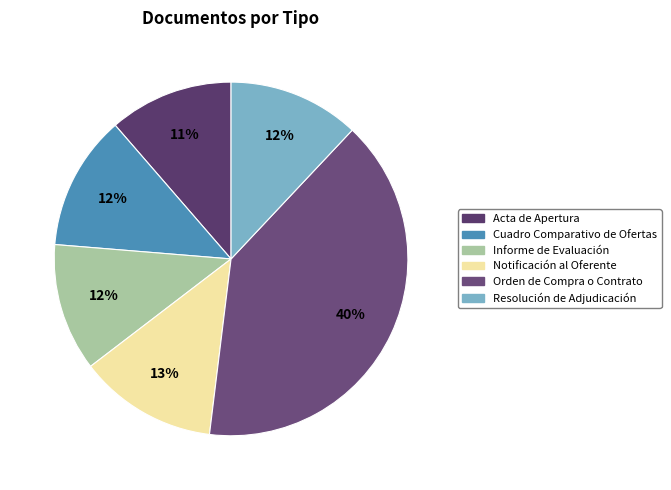

To the nearest percent, what is the difference between the largest and smallest slice percentages?

29%